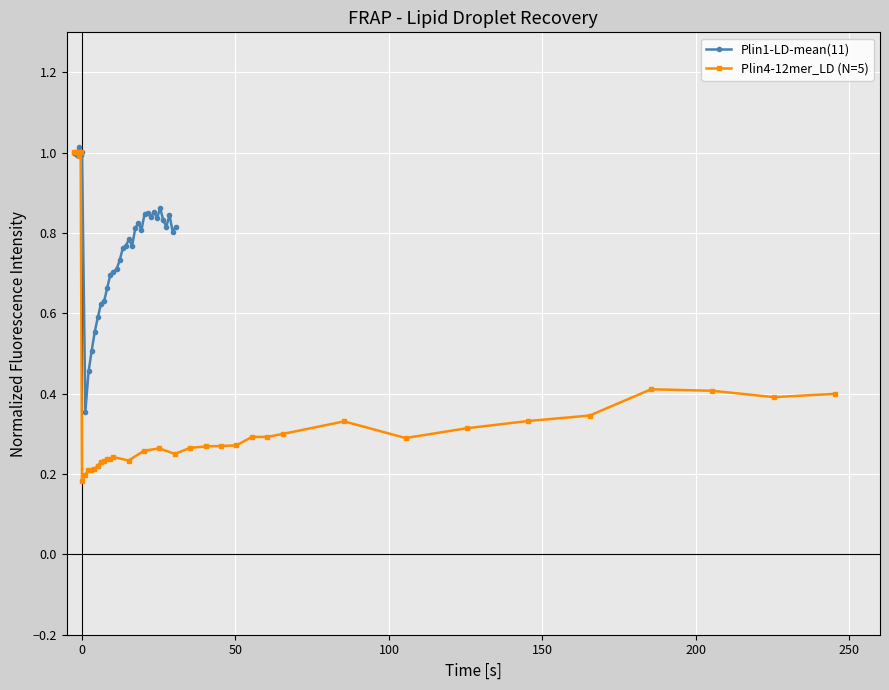

True or false: Plin1-LD-mean(11) has more than 0 points higher than both neighbors.

True